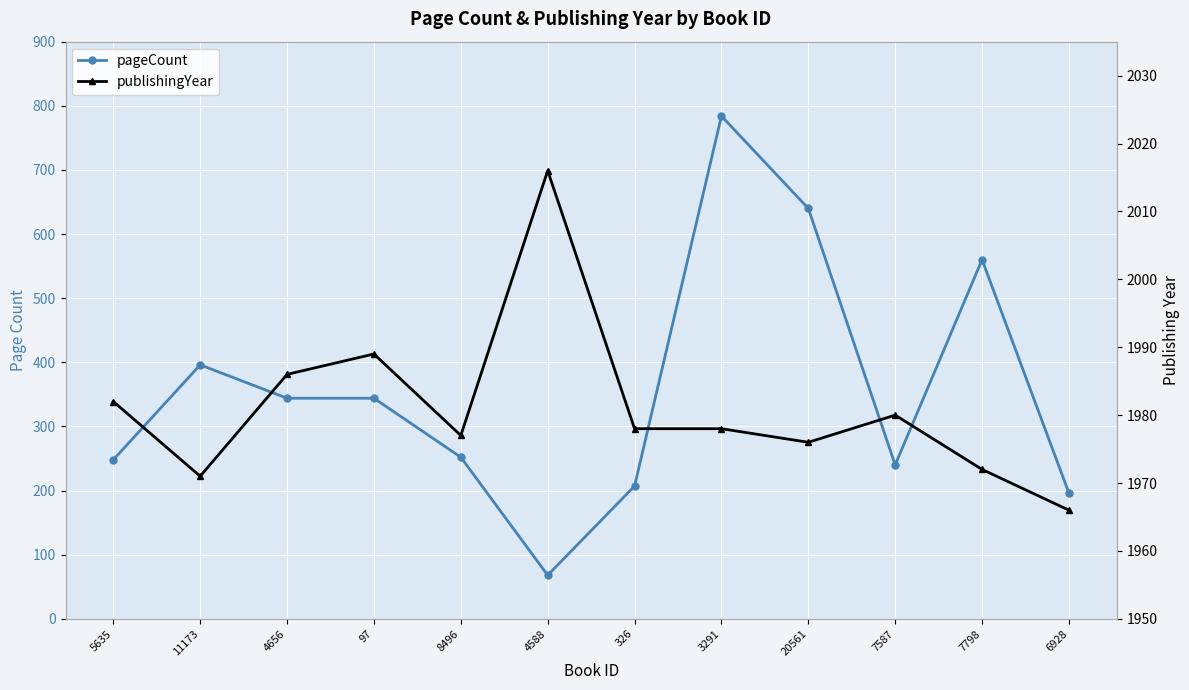

Which label corresponds to the largest value in the chart?

4588